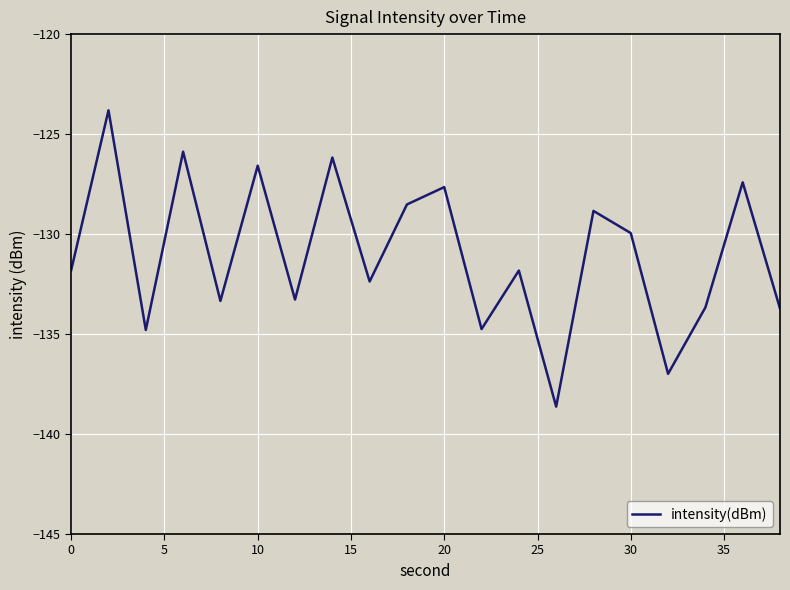

What is the smallest value displayed?

-138.6